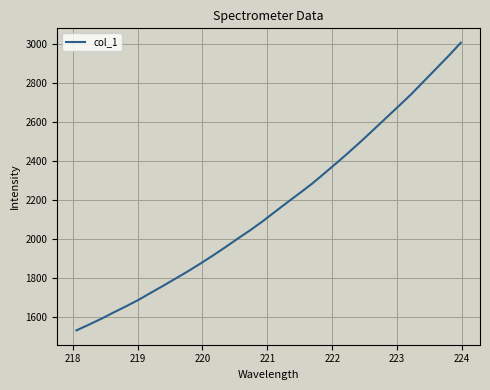

How many lines are shown in the chart?

1